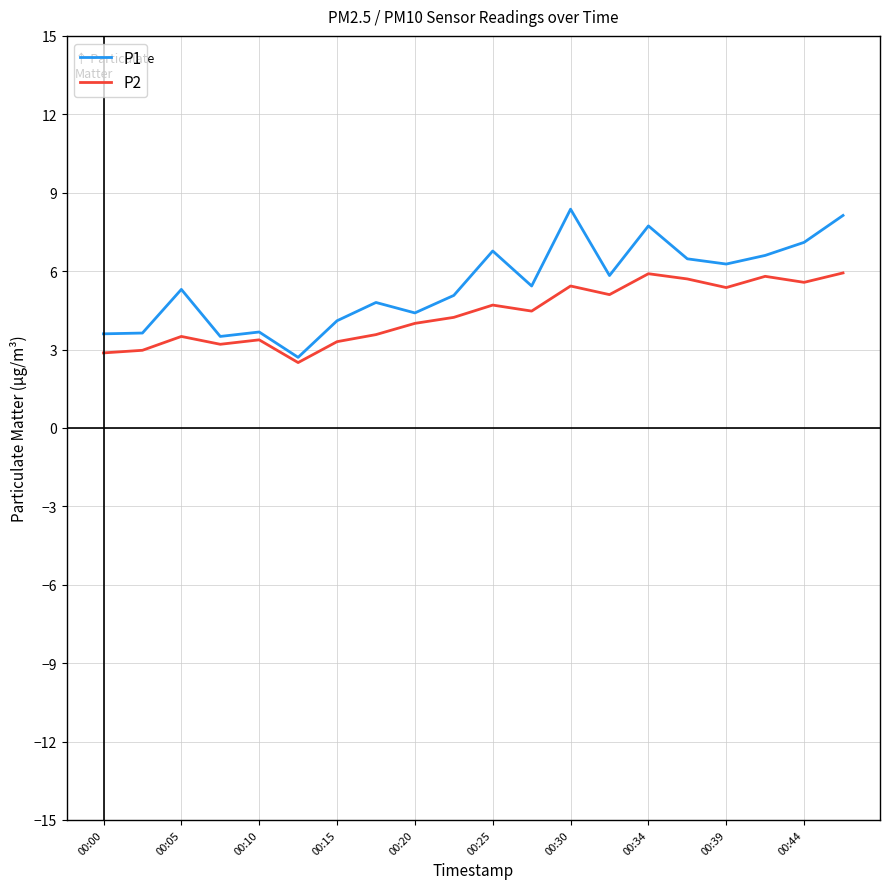

What is the smallest value displayed?

2.5